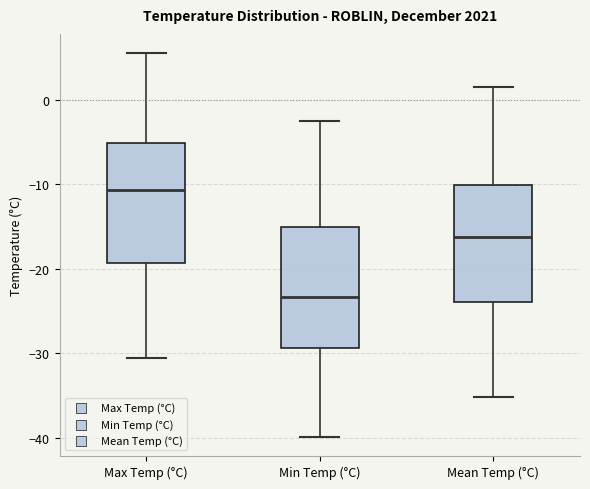

Reading left to right, read every box against the y-axis: the position of its median line, the range the box covers, and the ends of its whiskers. The values are not printed on the chart, so give them approximately, as read against the axis.

Max Temp (°C): median -11, box -19 to -5, whiskers -31 to 6
Min Temp (°C): median -23, box -29 to -15, whiskers -40 to -2
Mean Temp (°C): median -16, box -24 to -10, whiskers -35 to 2